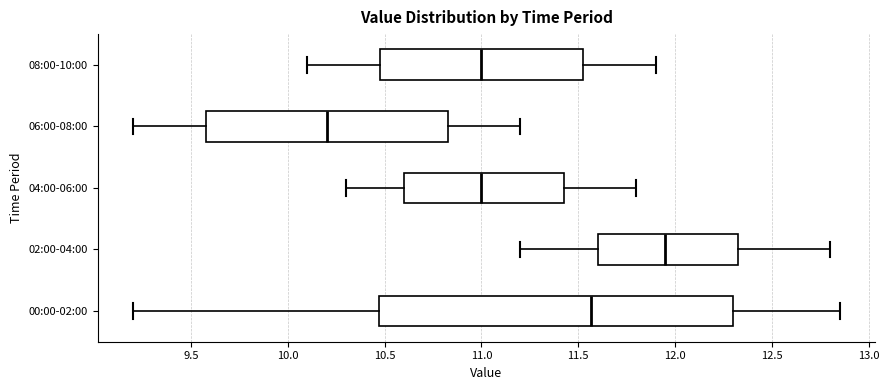

Which box has the furthest to the right median line?

02:00-04:00